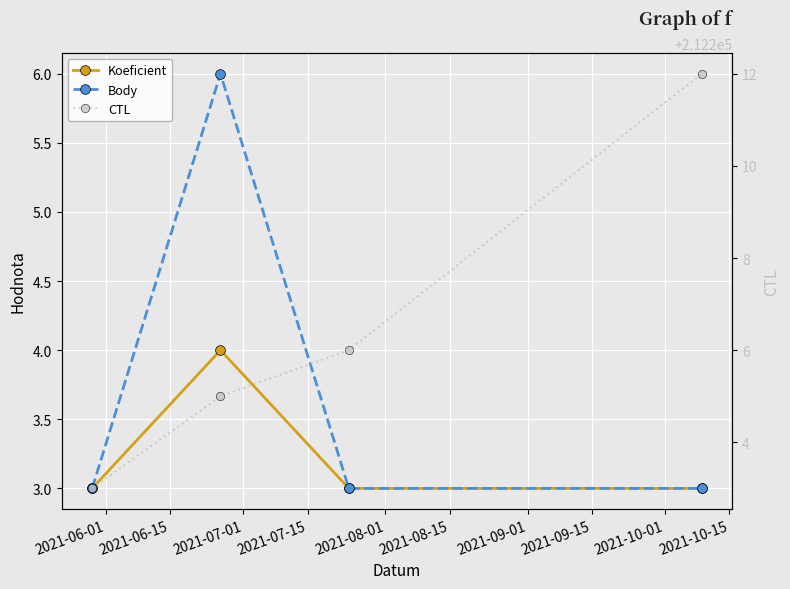

What is the average value of the Body series?

4